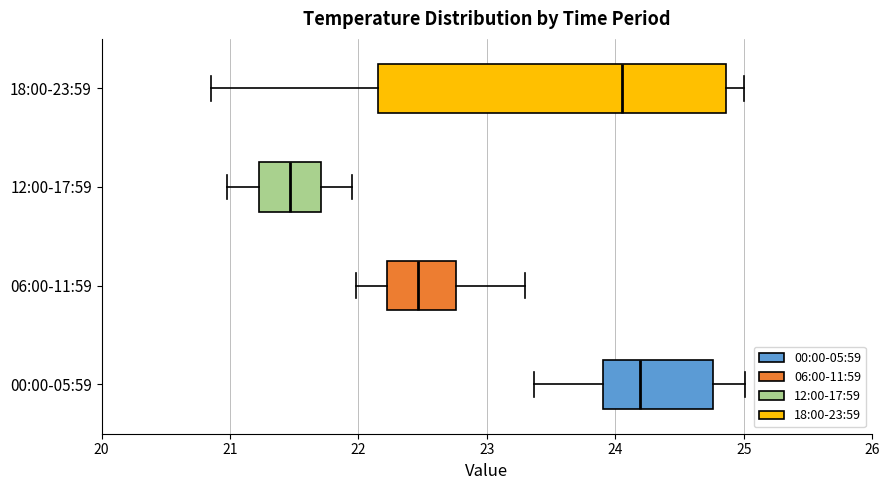

Comparing the boxes themselves (not the whiskers), which one is the widest?

18:00-23:59